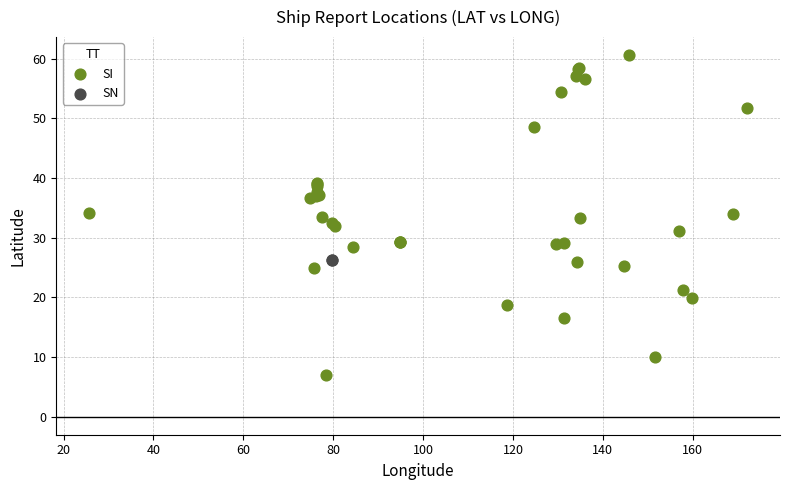

What are all the series names shown in the legend?

SI, SN